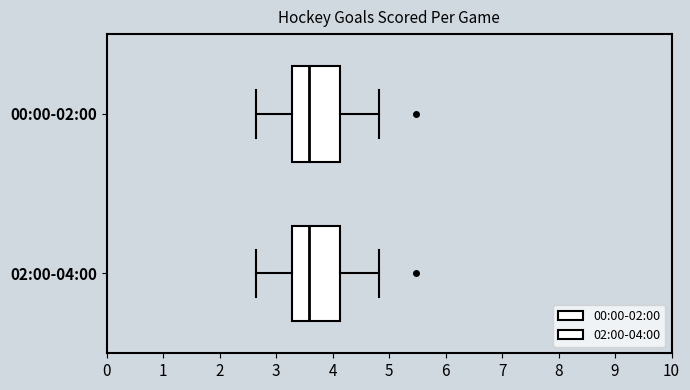

Reading bottom to top, read every box against the x-axis: the position of its median line, the range the box covers, and the ends of its whiskers. The values are not printed on the chart, so give them approximately, as read against the axis.

02:00-04:00: median 3.6, box 3.3 to 4.1, whiskers 2.7 to 4.8
00:00-02:00: median 3.6, box 3.3 to 4.1, whiskers 2.7 to 4.8